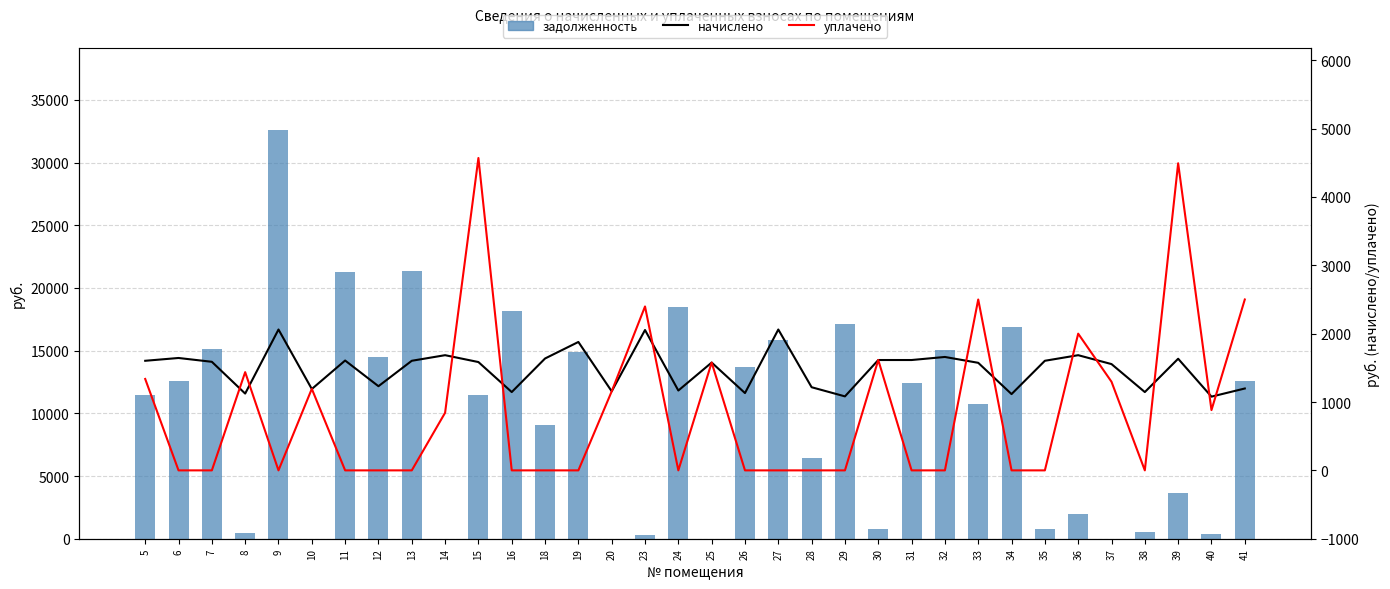

Which series has the widest spread of values?

задолженность